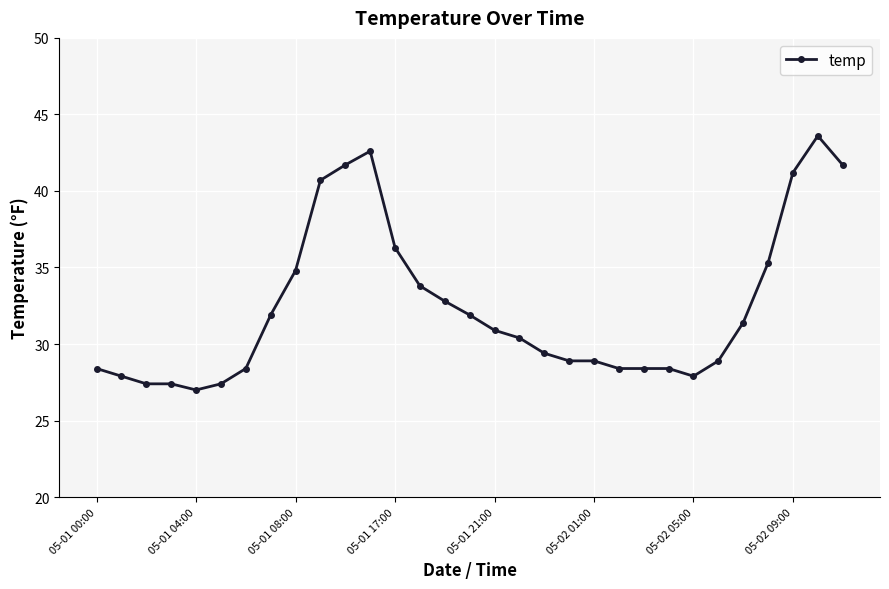

How many lines are shown in the chart?

1